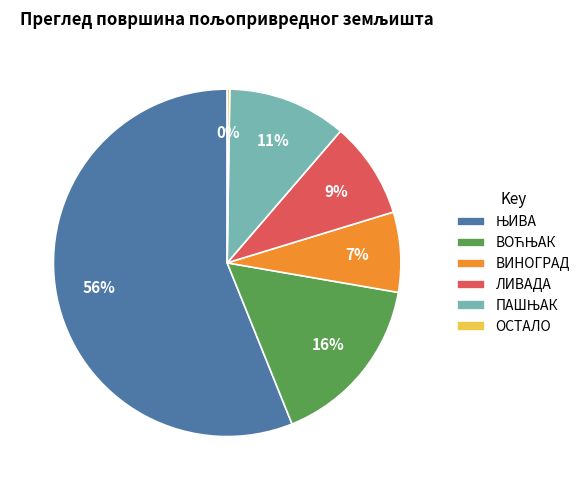

Is there a majority slice in this chart?

Yes